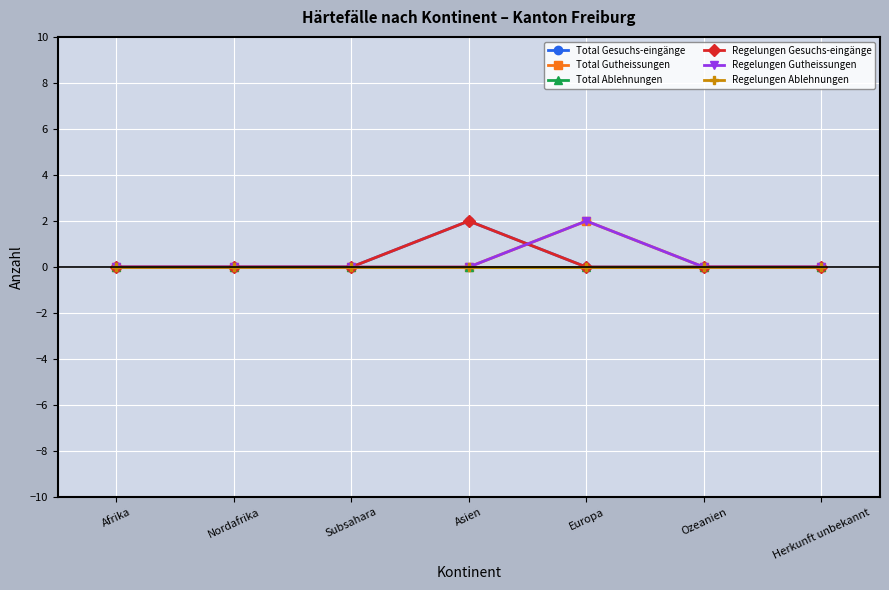

Which series has the largest total across all categories?

Total Gesuchs-eingänge